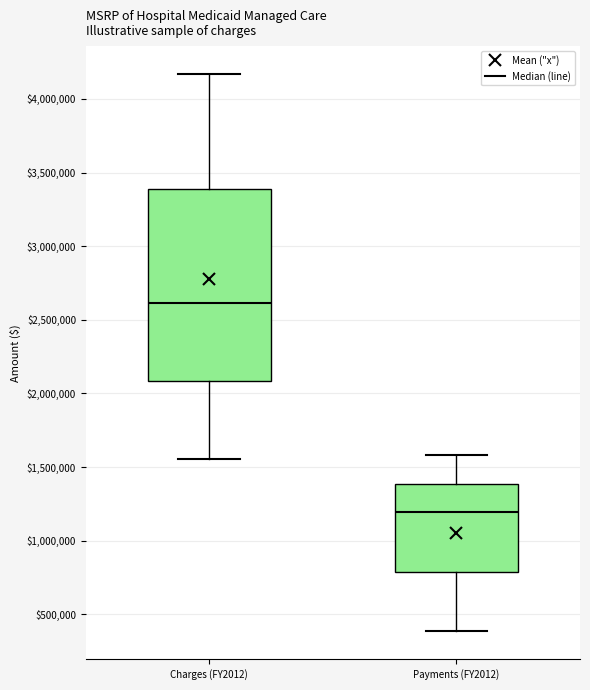

Which box has the highest median line?

Charges (FY2012)